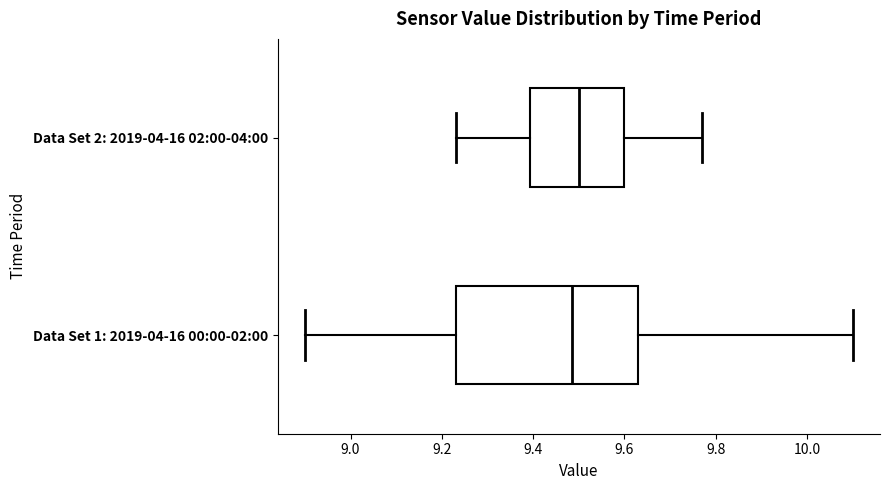

Which box is the widest, from its left edge to its right edge?

Data Set 1: 2019-04-16 00:00-02:00